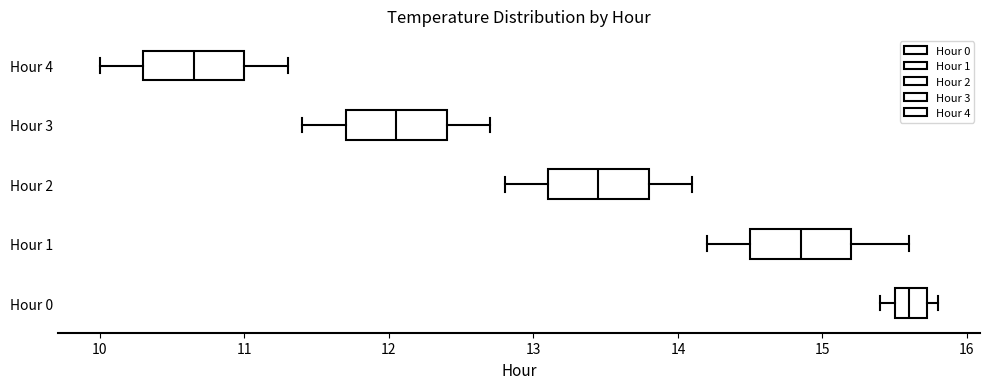

Which box has the furthest to the left median line?

Hour 4